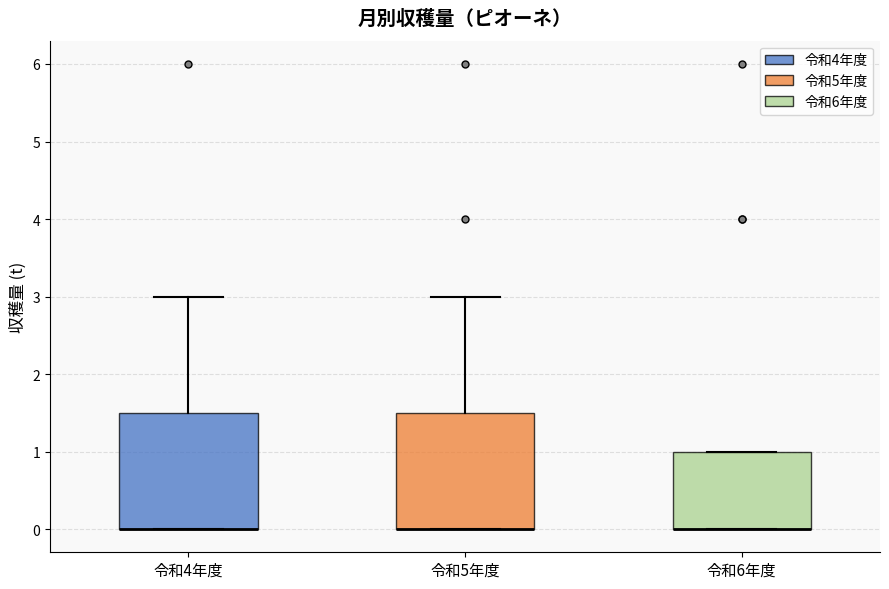

Where is the lower edge of the box for 令和6年度 on the y-axis? The values are not printed on the chart, so give them approximately, as read against the axis.

0.0